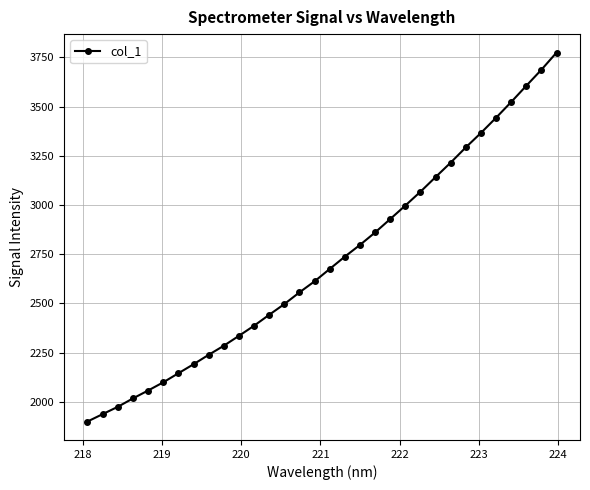

Count the number of values greater than 2675.

16